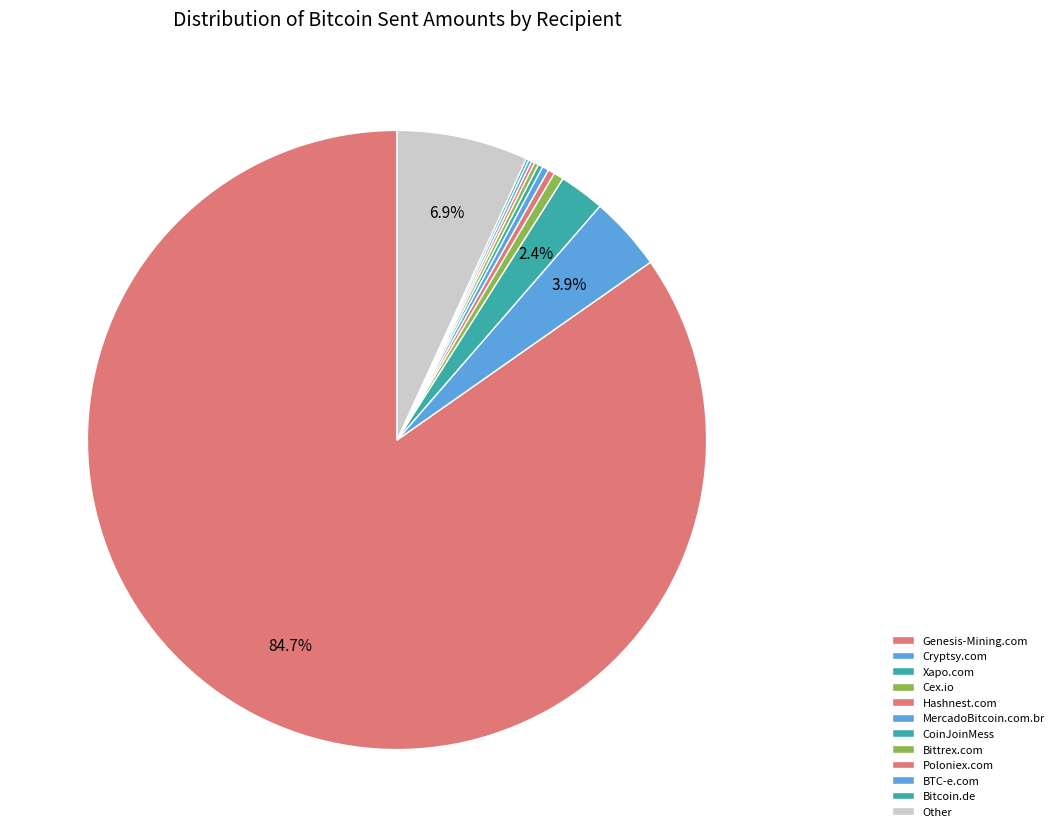

What percentage is NOT represented by CoinJoinMess?

99.7%